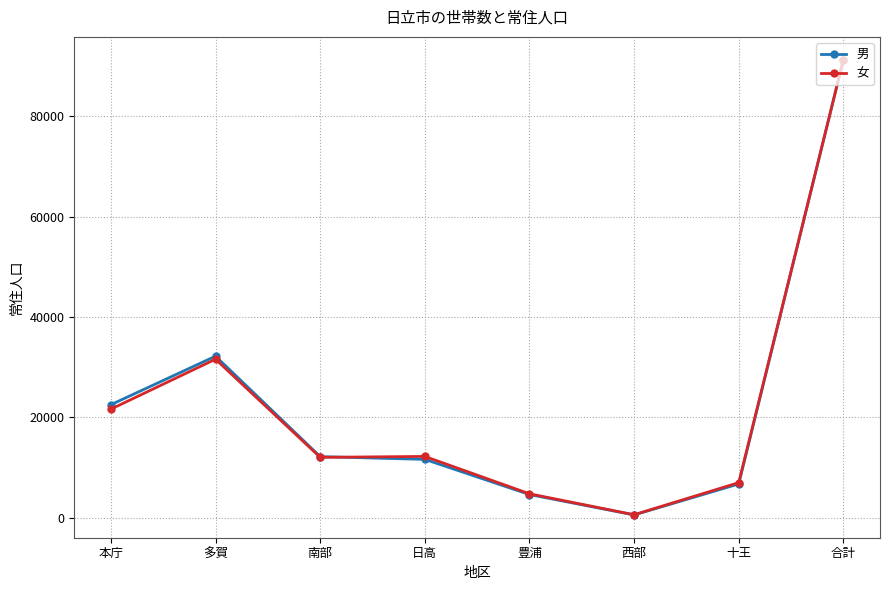

What is the approximate value of 男 at 合計, to the nearest 100?

91200